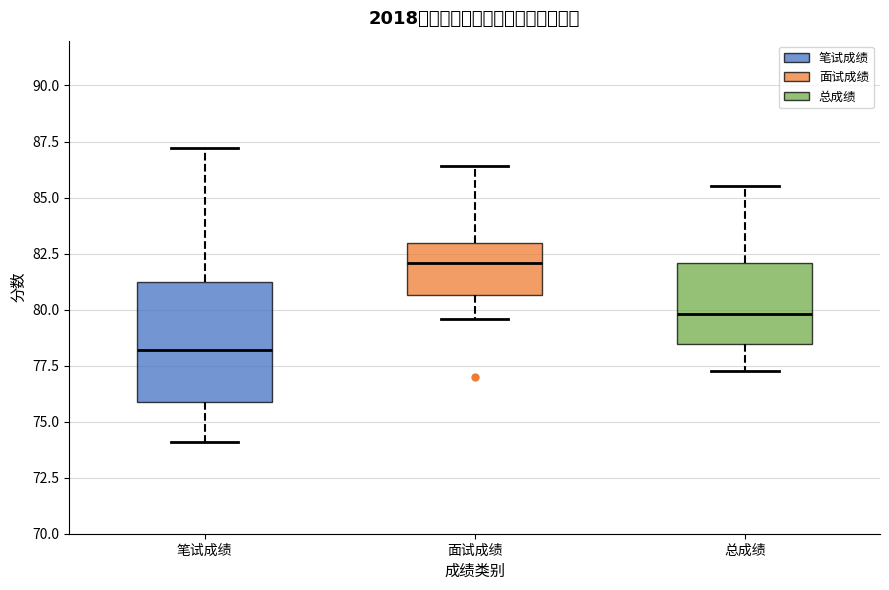

Which box has the highest median line?

面试成绩